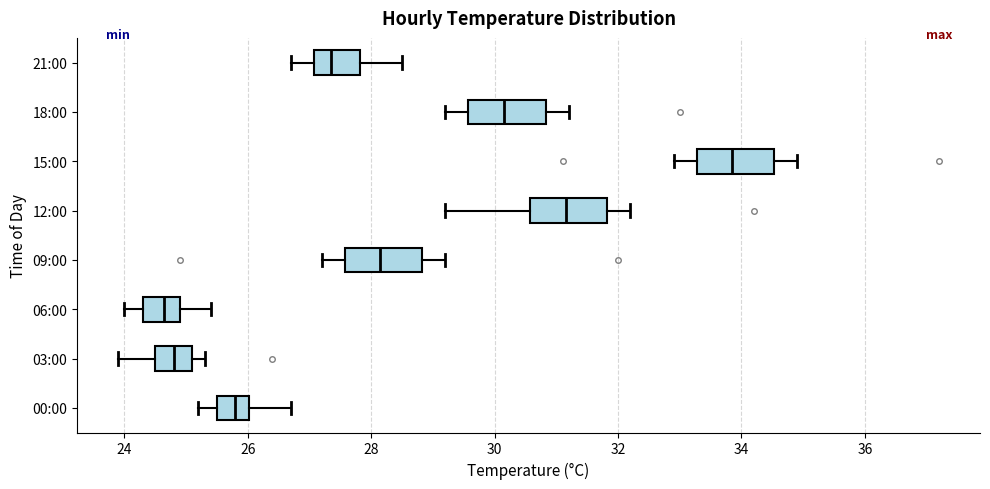

Reading bottom to top, read every box against the x-axis: the position of its median line, the range the box covers, and the ends of its whiskers. The values are not printed on the chart, so give them approximately, as read against the axis.

00:00: median 25.8, box 25.6 to 26.0, whiskers 25.2 to 26.8
03:00: median 24.8, box 24.6 to 25.2, whiskers 24.0 to 25.4
06:00: median 24.6, box 24.4 to 25.0, whiskers 24.0 to 25.4
09:00: median 28.2, box 27.6 to 28.8, whiskers 27.2 to 29.2
12:00: median 31.2, box 30.6 to 31.8, whiskers 29.2 to 32.2
15:00: median 33.8, box 33.2 to 34.6, whiskers 33.0 to 35.0
18:00: median 30.2, box 29.6 to 30.8, whiskers 29.2 to 31.2
21:00: median 27.4, box 27.0 to 27.8, whiskers 26.8 to 28.6